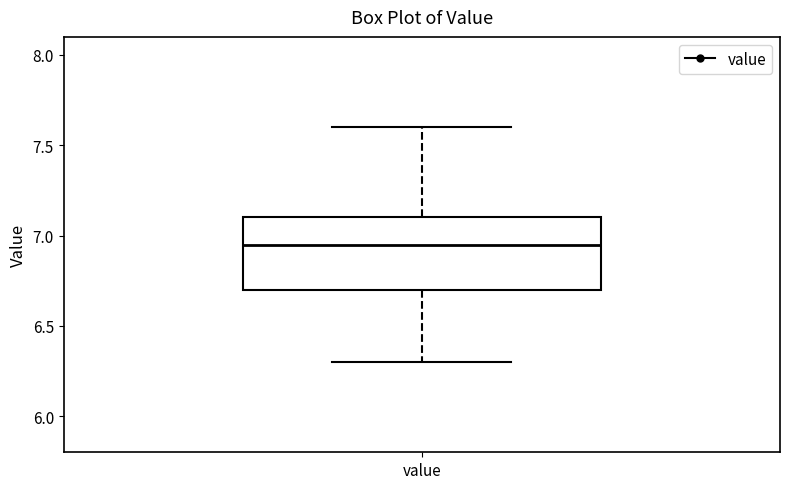

Where does the upper whisker of the box for value end on the y-axis? The values are not printed on the chart, so give them approximately, as read against the axis.

7.60